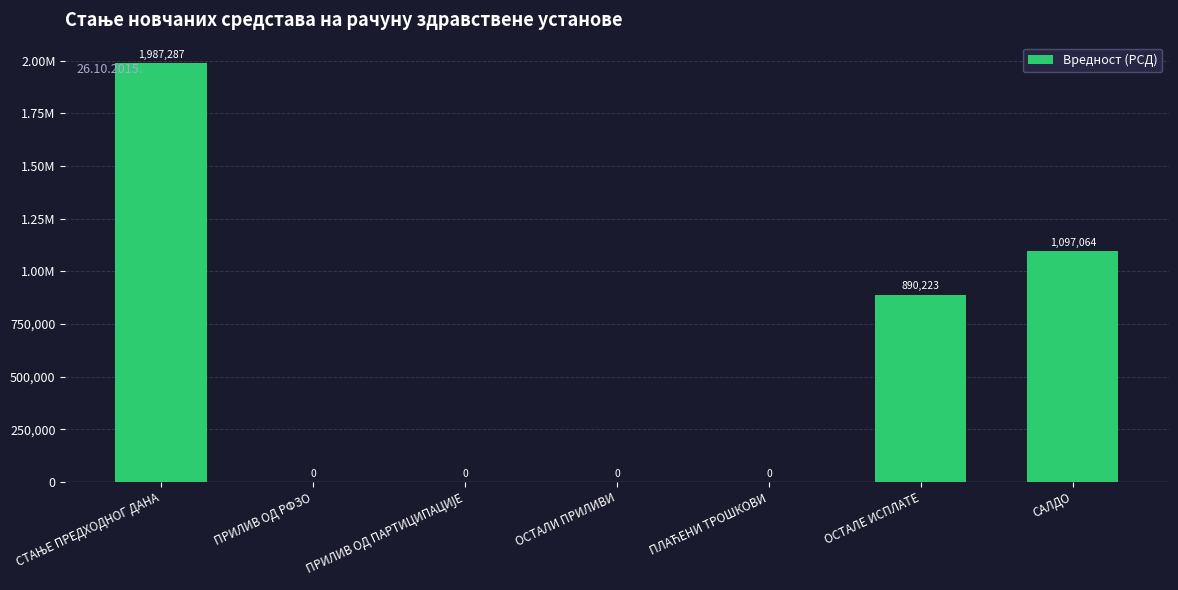

What is the label of the 7th bar from the left?

САЛДО